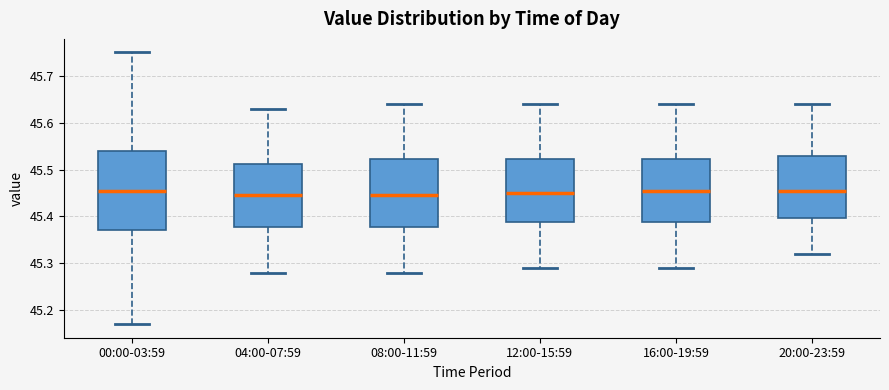

Comparing the boxes themselves (not the whiskers), which one is the tallest?

00:00-03:59